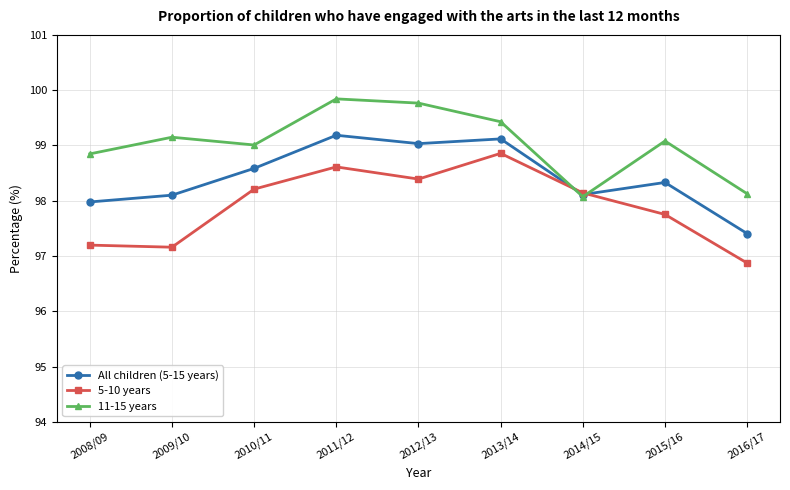

True or false: 5-10 years has a value of 35.9 at 2016/17.

False